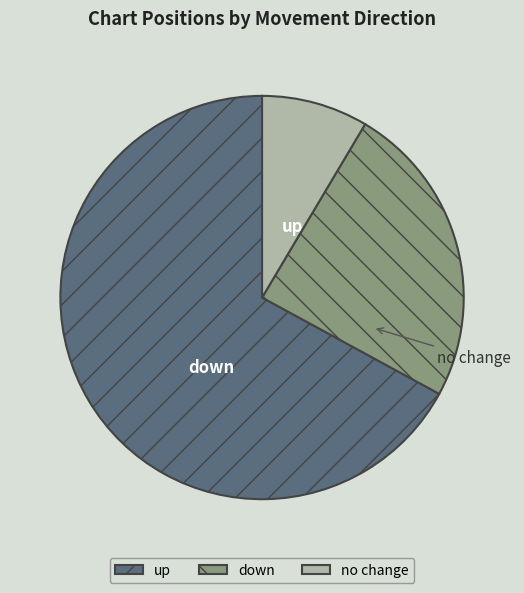

Count the number of slices in the pie.

3